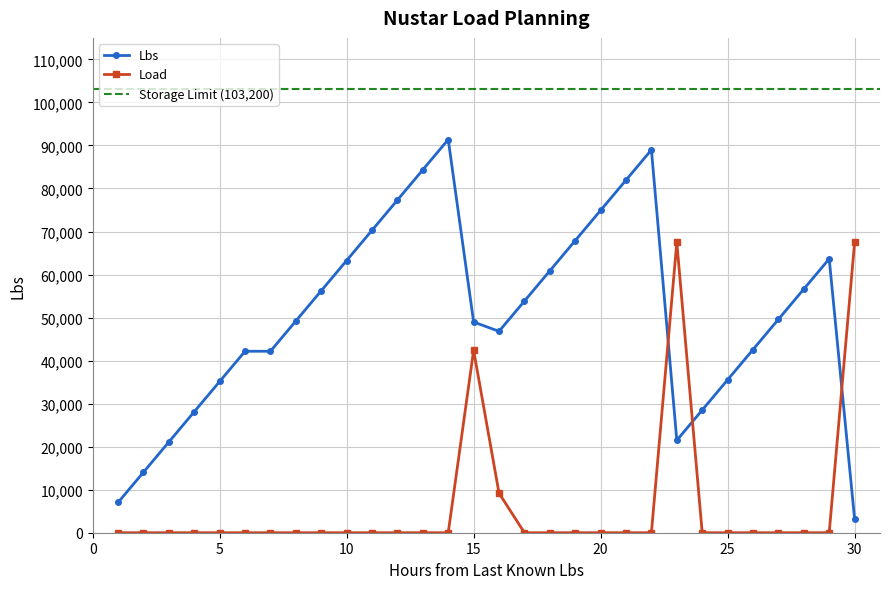

Which series has the widest spread of values?

Lbs